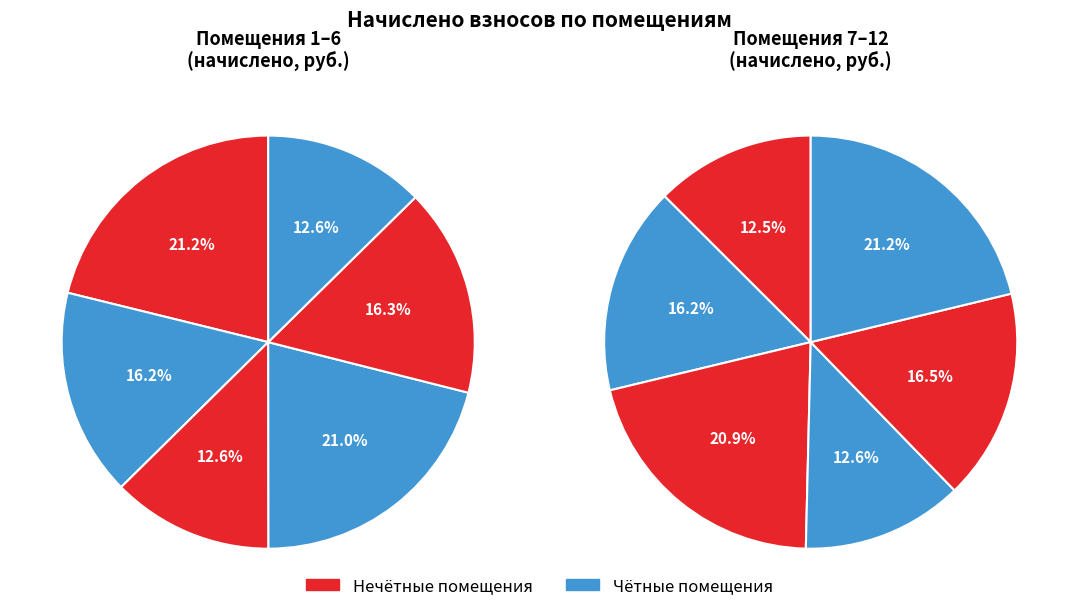

Is the sum of 9 and 6 greater than half?

No